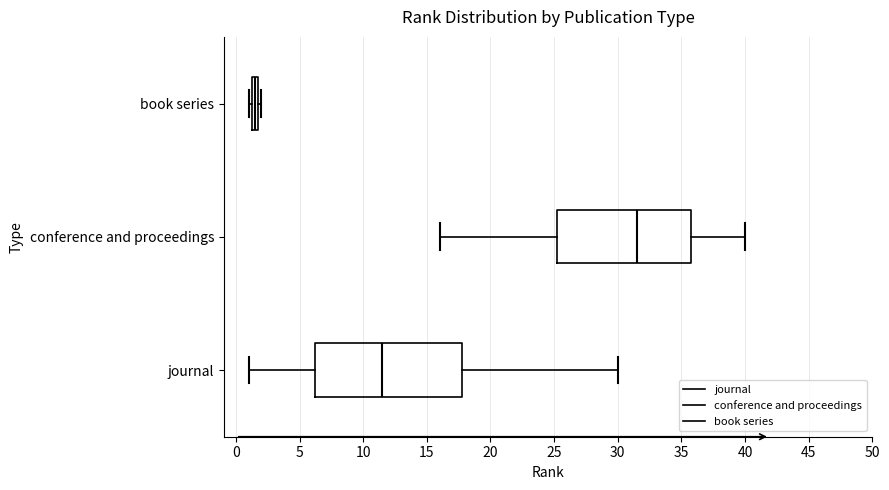

Where does the median line of the box for journal sit on the x-axis? The values are not printed on the chart, so give them approximately, as read against the axis.

11.5